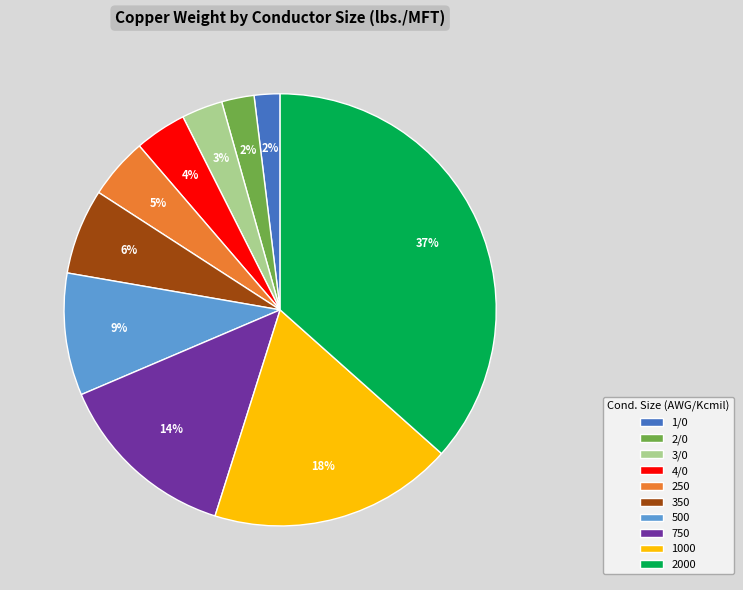

Is there any slice that represents more than half of the pie?

No